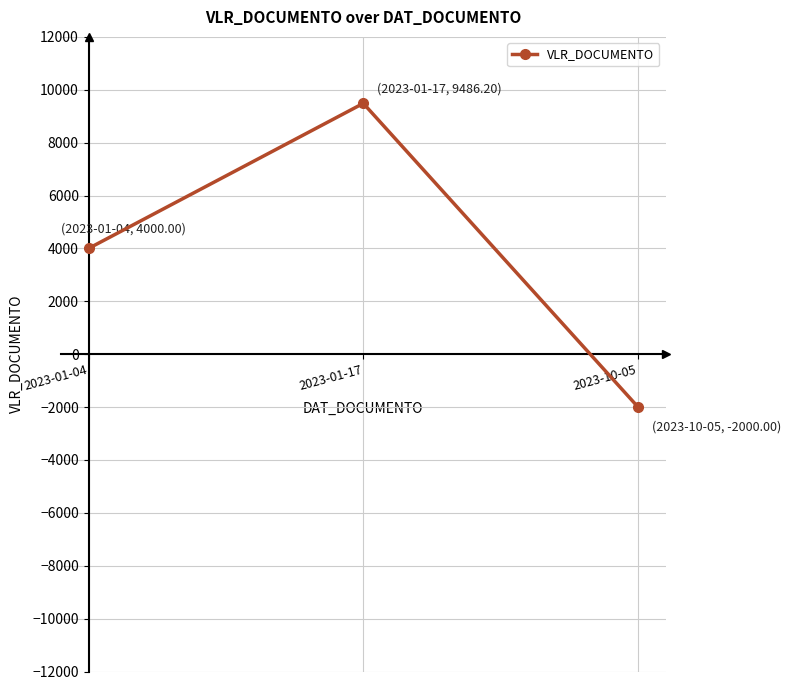

What is the ratio of the value at 2023-01-04 to the value at 2023-01-17?

0.4